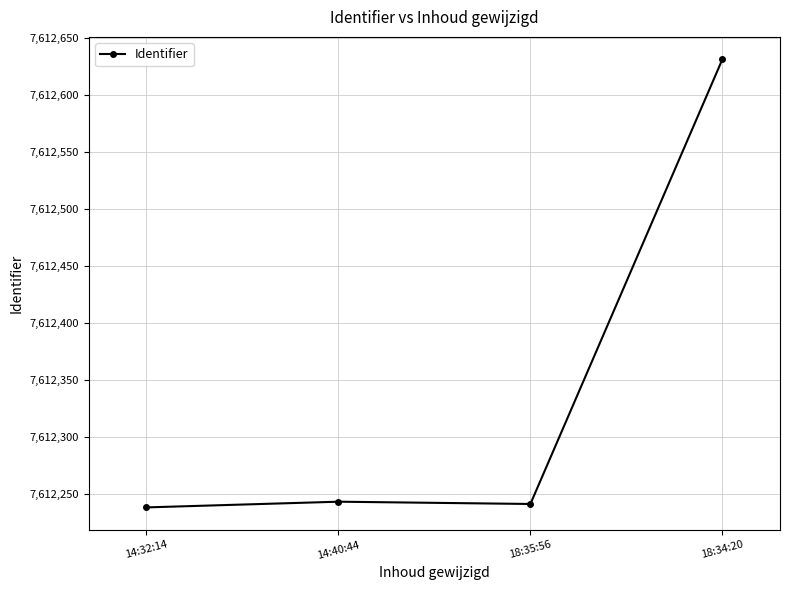

How many categories are shown in the chart?

4